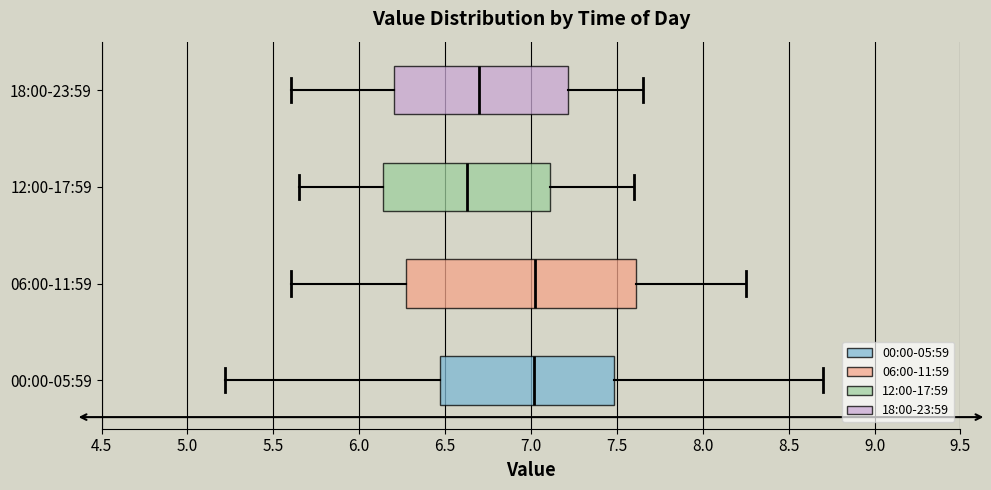

Reading bottom to top, transcribe this box plot: for each box, give where its median line is, the range the box spans, and where its two whiskers end, as read against the x-axis. The values are not printed on the chart, so give them approximately, as read against the axis.

00:00-05:59: median 7.00, box 6.45 to 7.50, whiskers 5.20 to 8.70
06:00-11:59: median 7.05, box 6.30 to 7.60, whiskers 5.60 to 8.25
12:00-17:59: median 6.65, box 6.15 to 7.10, whiskers 5.65 to 7.60
18:00-23:59: median 6.70, box 6.20 to 7.20, whiskers 5.60 to 7.65